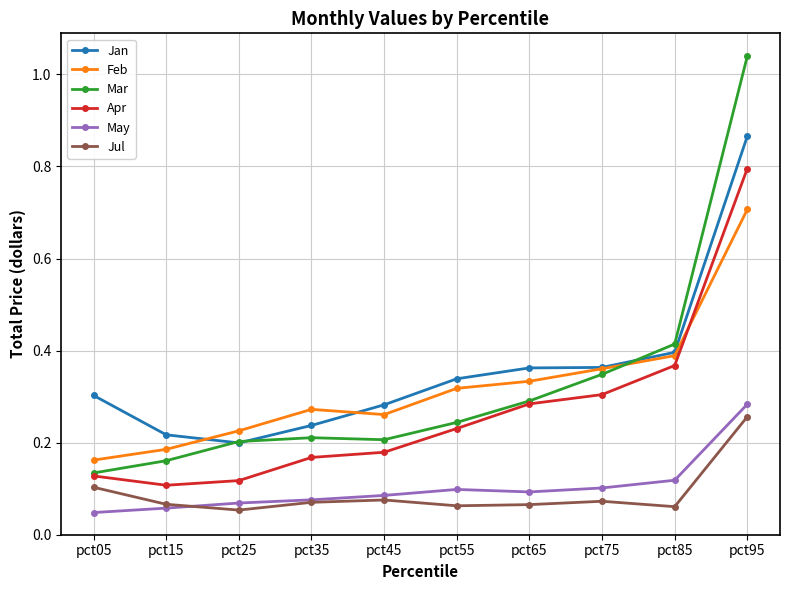

Which category has the highest value across all series?

pct95